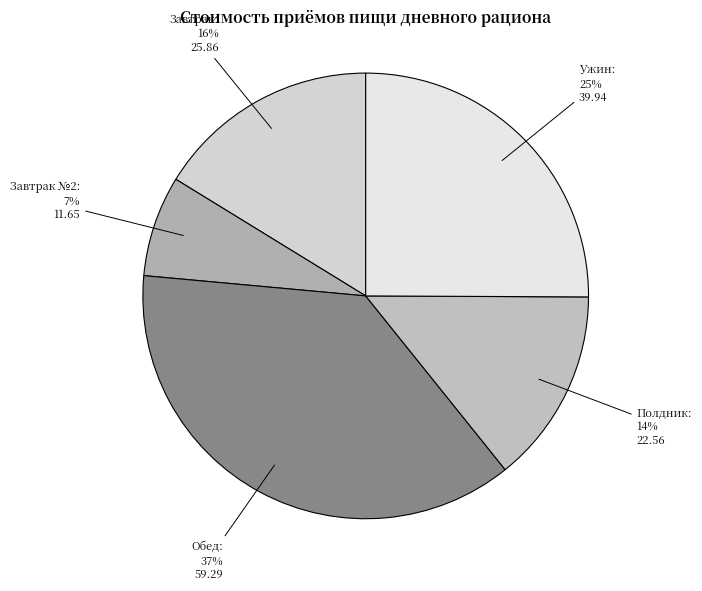

Count the number of slices in the pie.

5